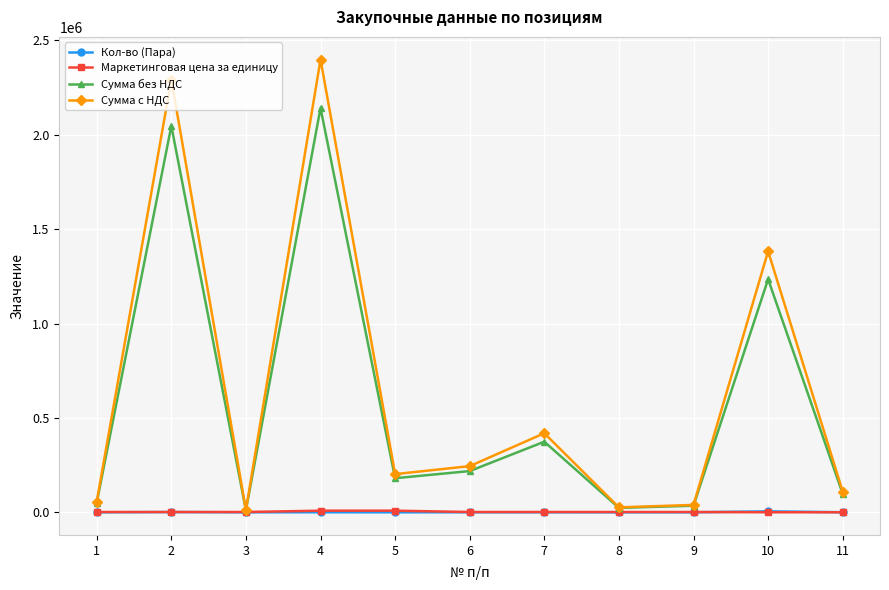

How many categories are shown in the chart?

11